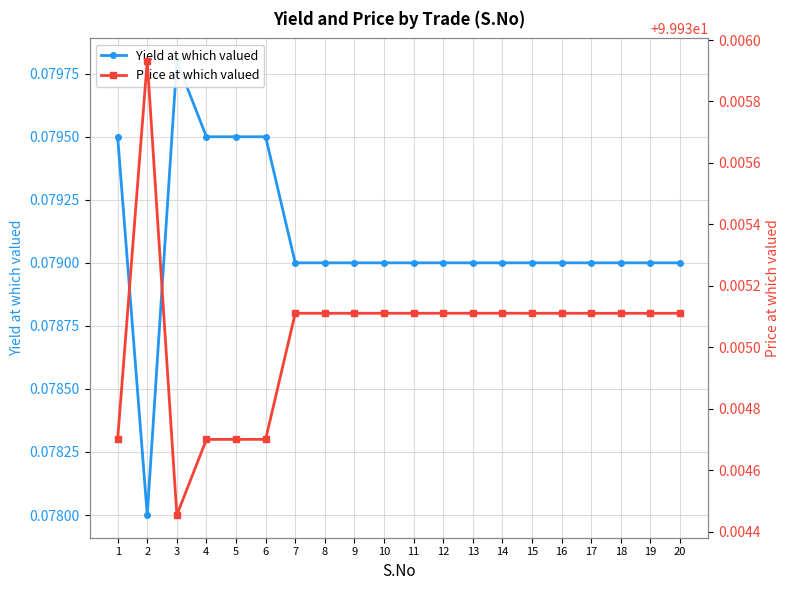

List the series in order of their overall mean, lowest first.

Yield at which valued, Price at which valued